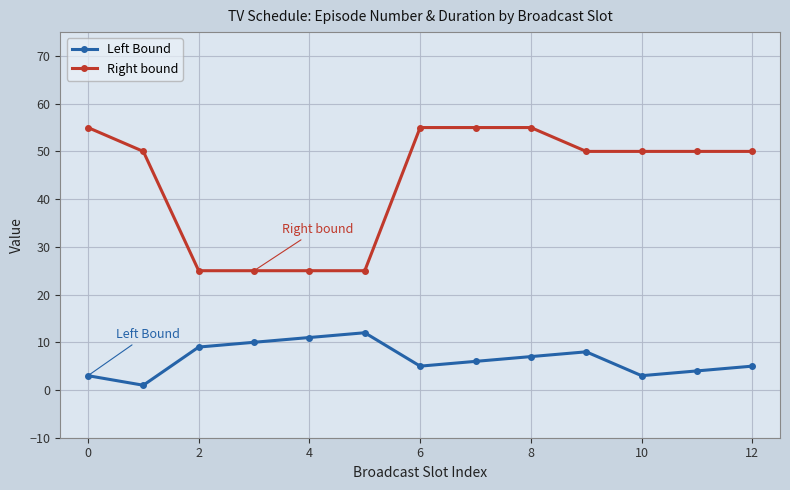

What is the average value of the Left Bound series?

6